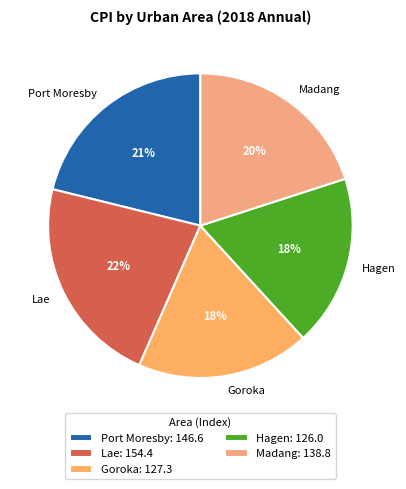

Does Hagen account for over 50% of the chart?

No